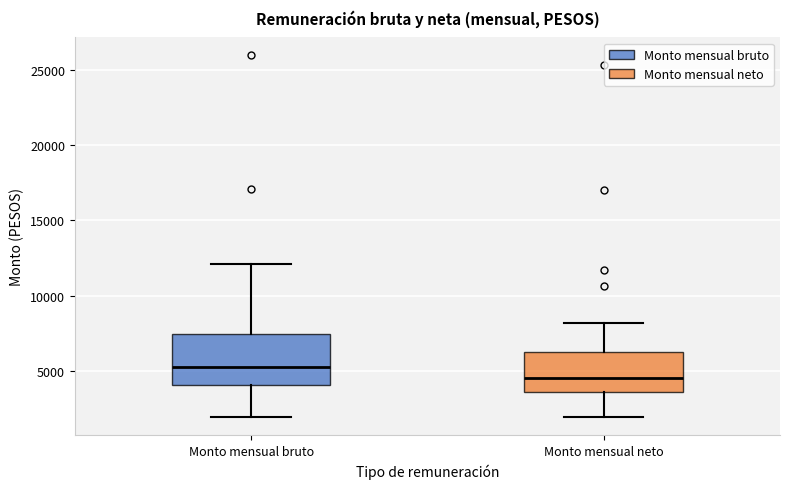

Reading left to right, read every box against the y-axis: the position of its median line, the range the box covers, and the ends of its whiskers. The values are not printed on the chart, so give them approximately, as read against the axis.

Monto mensual bruto: median 5500, box 4000 to 7500, whiskers 2000 to 12000
Monto mensual neto: median 4500, box 3500 to 6500, whiskers 2000 to 8000